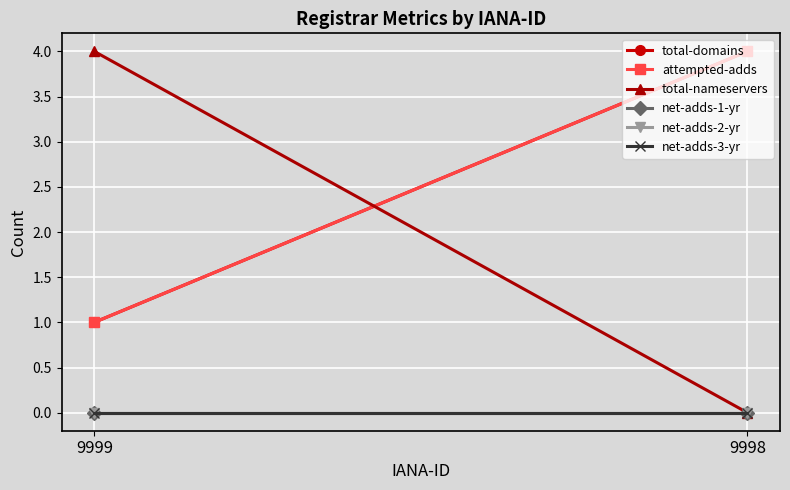

Rank the series by their maximum value, from lowest to highest.

net-adds-1-yr, net-adds-2-yr, net-adds-3-yr, total-domains, attempted-adds, total-nameservers